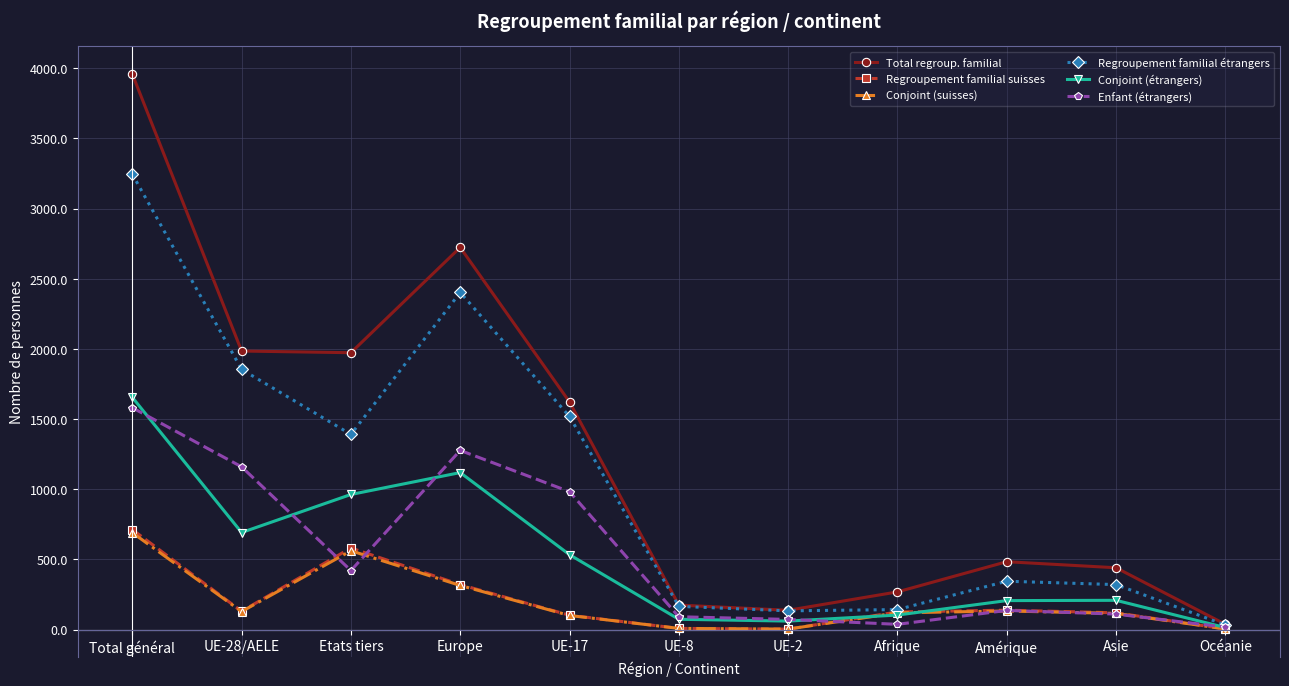

The value of Conjoint (étrangers) at UE-17 is 534. True or false?

True